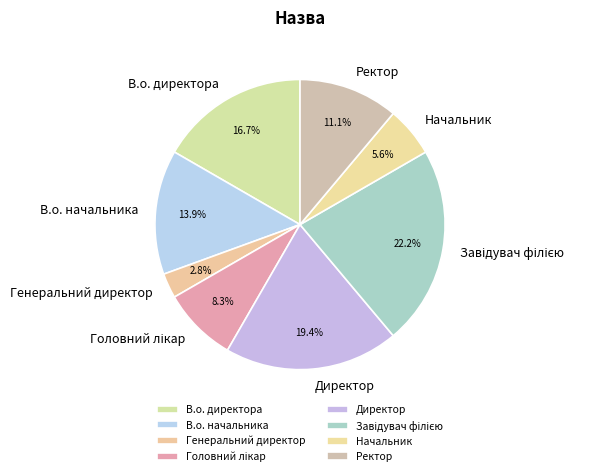

Between Директор and Ректор, which is larger?

Директор